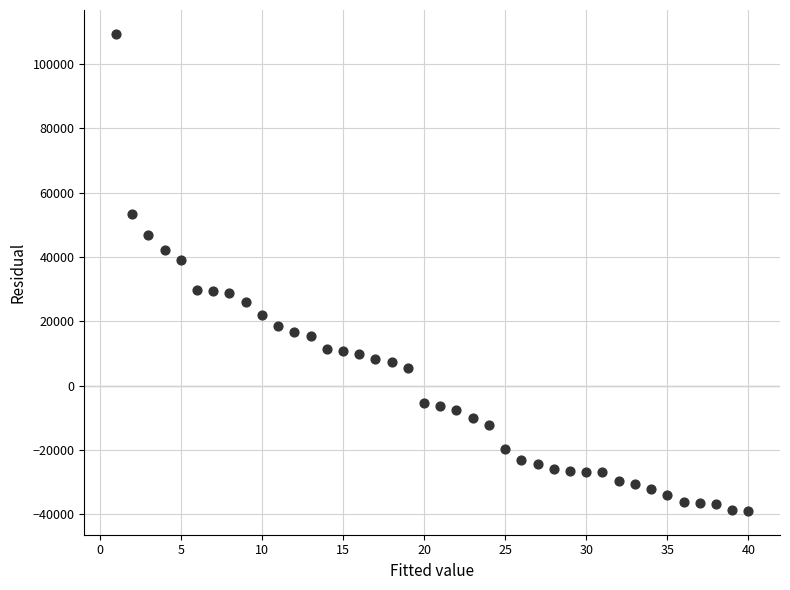

What Y value in the scatter plot is closest to 35228?

38987.2